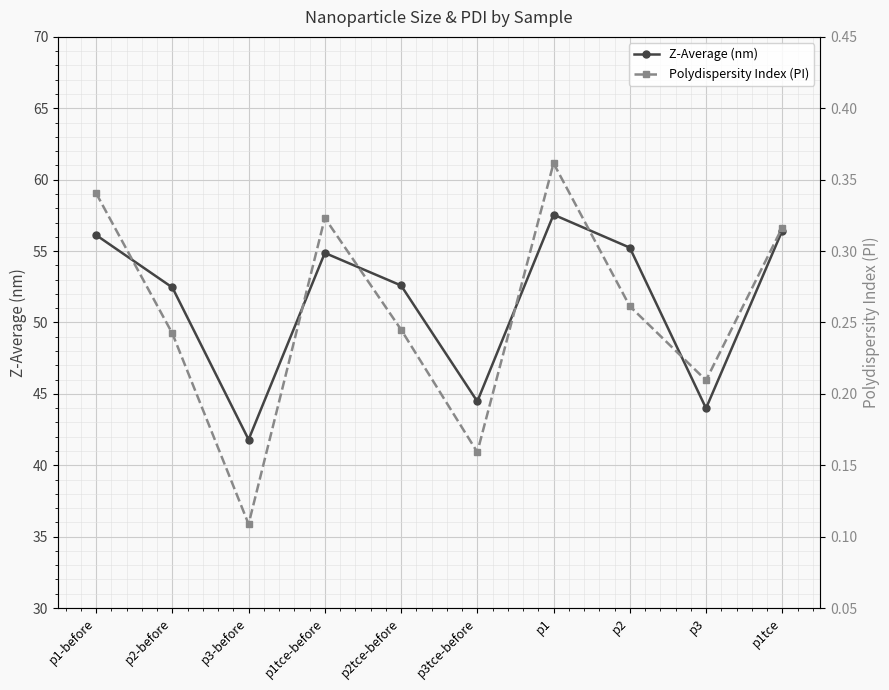

True or false: Z-Average (nm) and Polydispersity Index (PI) intersect in this chart.

False